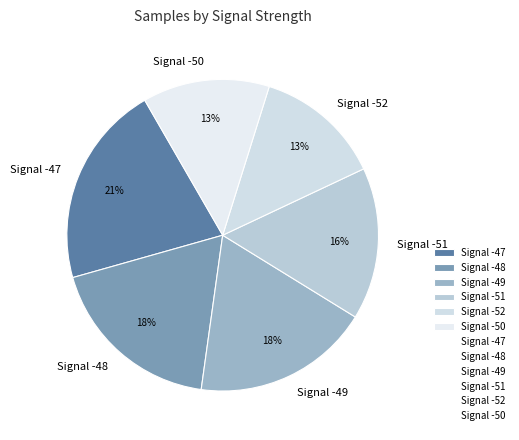

Which slice is the largest?

Signal -47